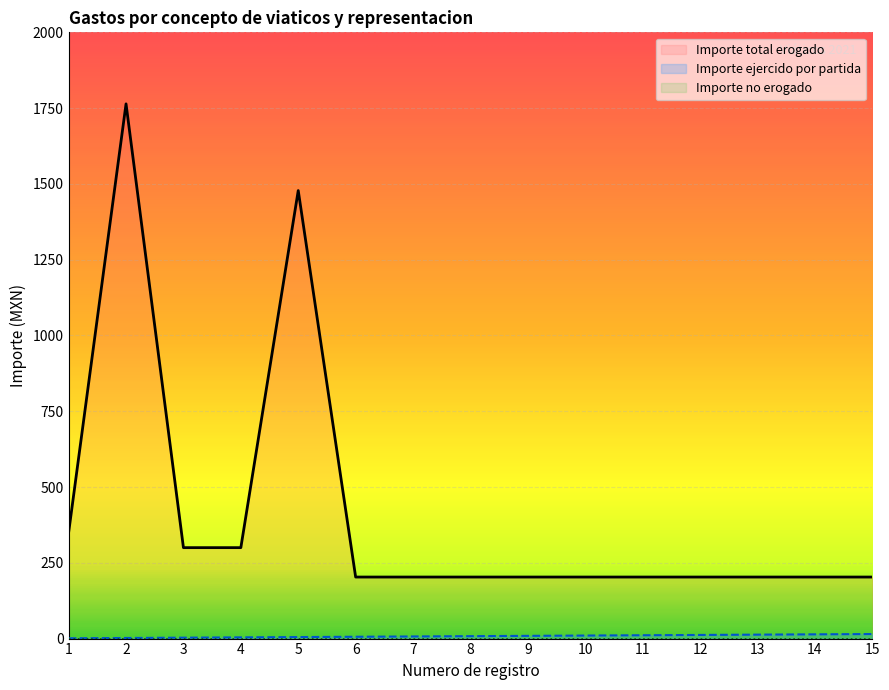

How many data points in Importe ejercido por partida are above 8?

7